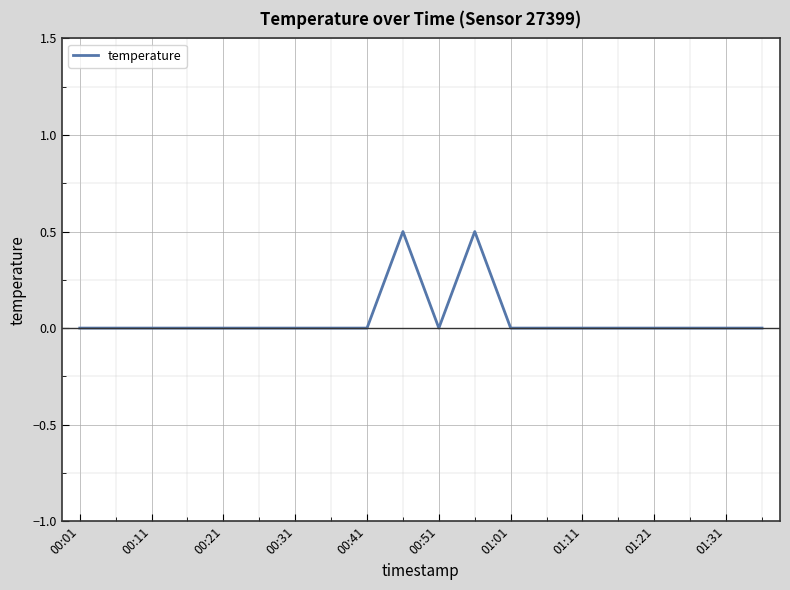

What is the greatest value displayed?

0.5